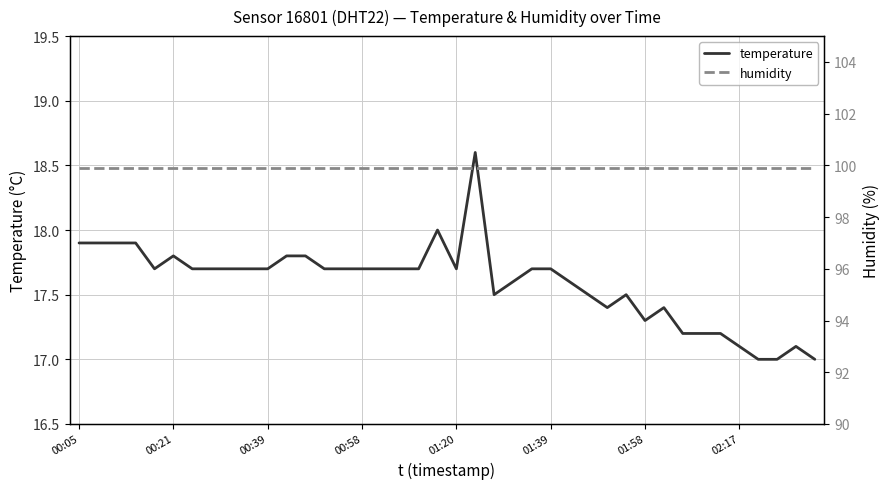

Between 12 and 37, which series saw the biggest shift?

temperature